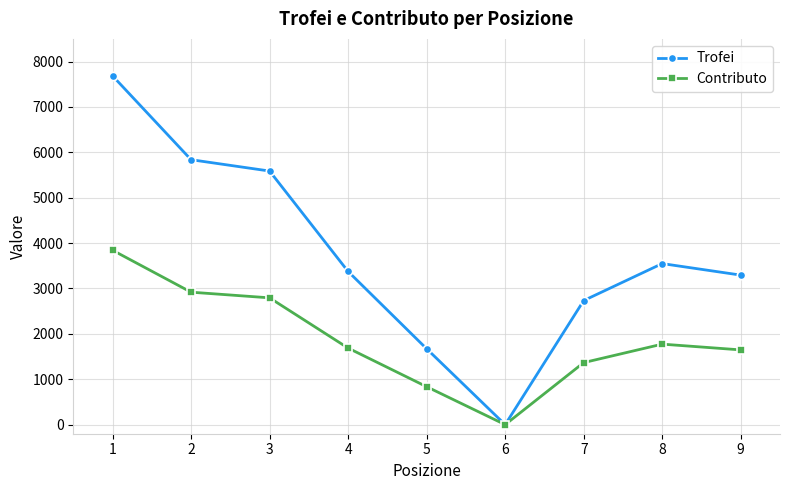

How many values in the Trofei series are below 3375?

4